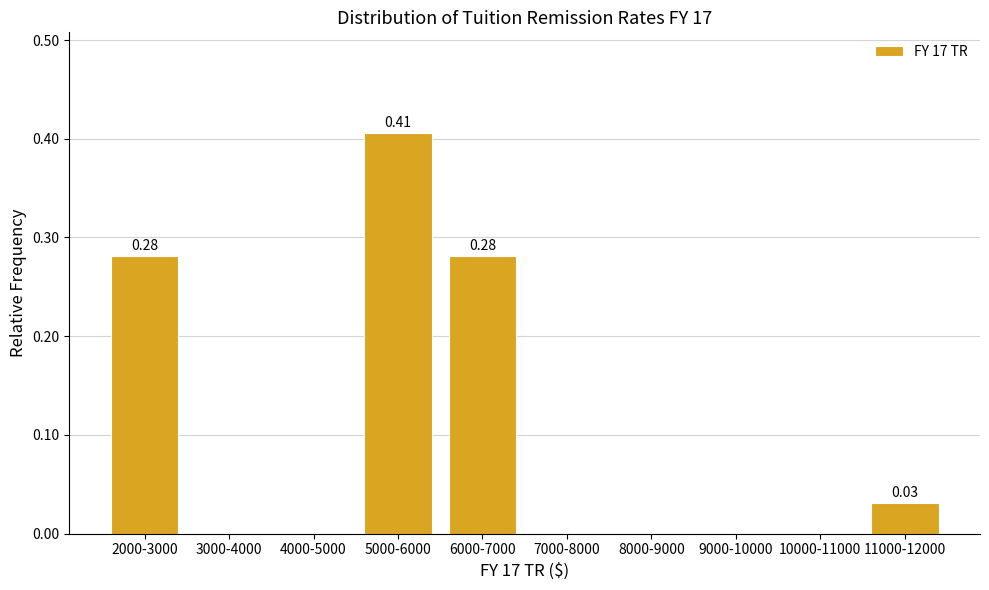

Which has a higher value, 4000-5000 or 2000-3000?

2000-3000